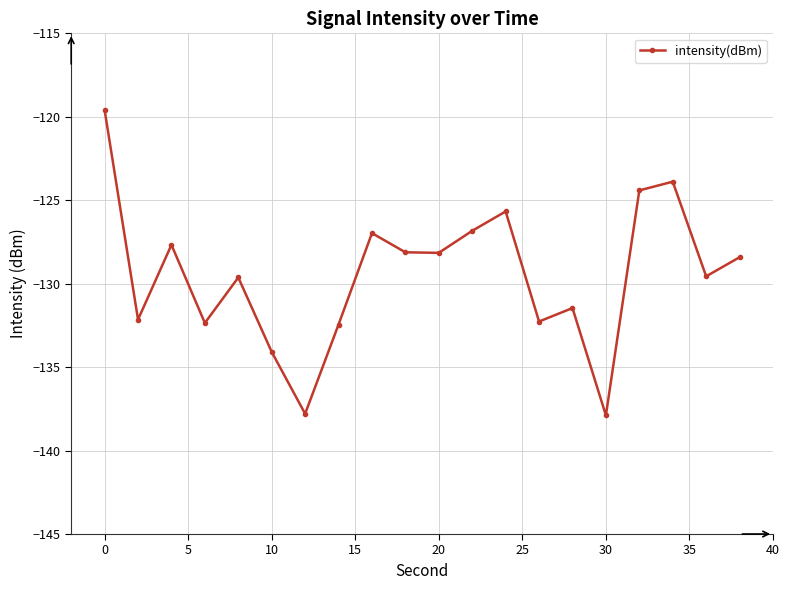

What is the value of the 19th point from the left?

-129.6